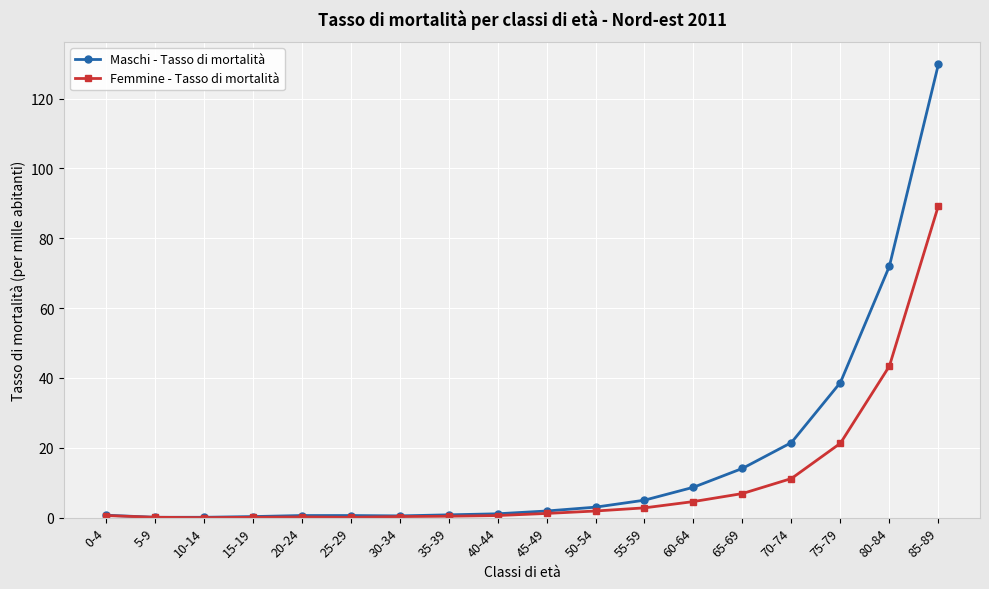

What is the label of the 4th point from the left?

15-19